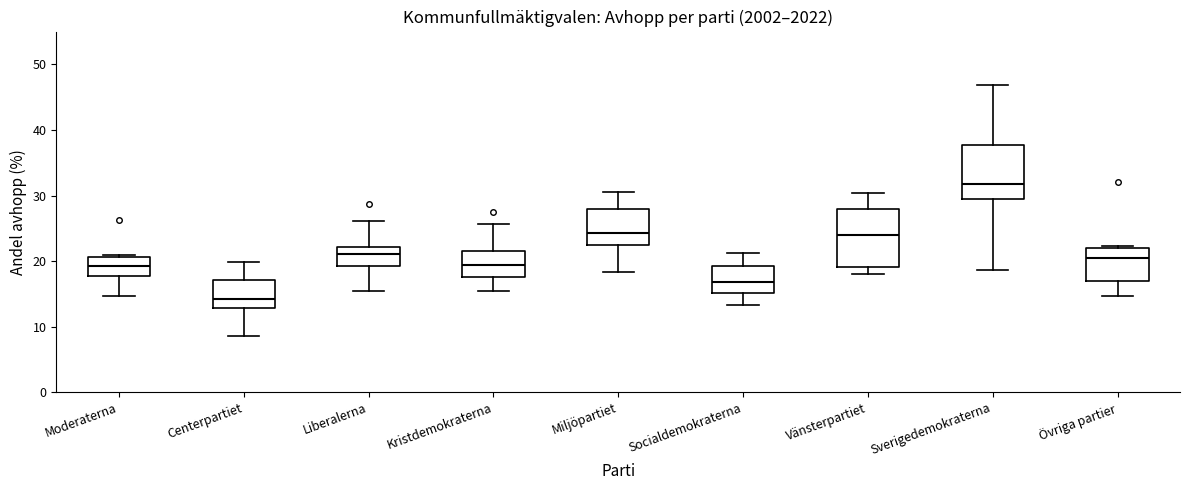

Where does the lower whisker of the box for Moderaterna end on the y-axis? The values are not printed on the chart, so give them approximately, as read against the axis.

15